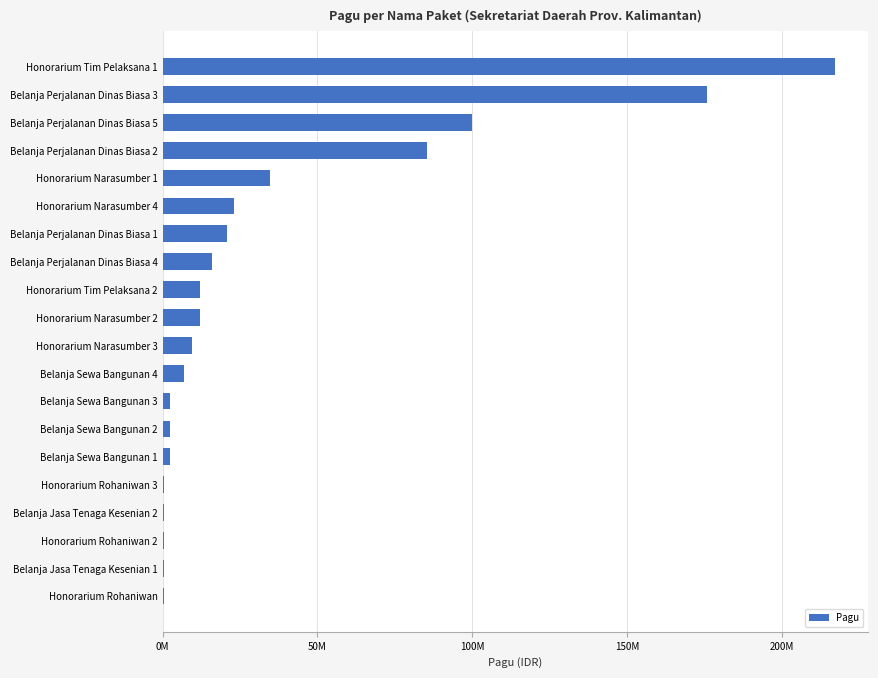

What is the difference between the maximum and second lowest values?

216800000